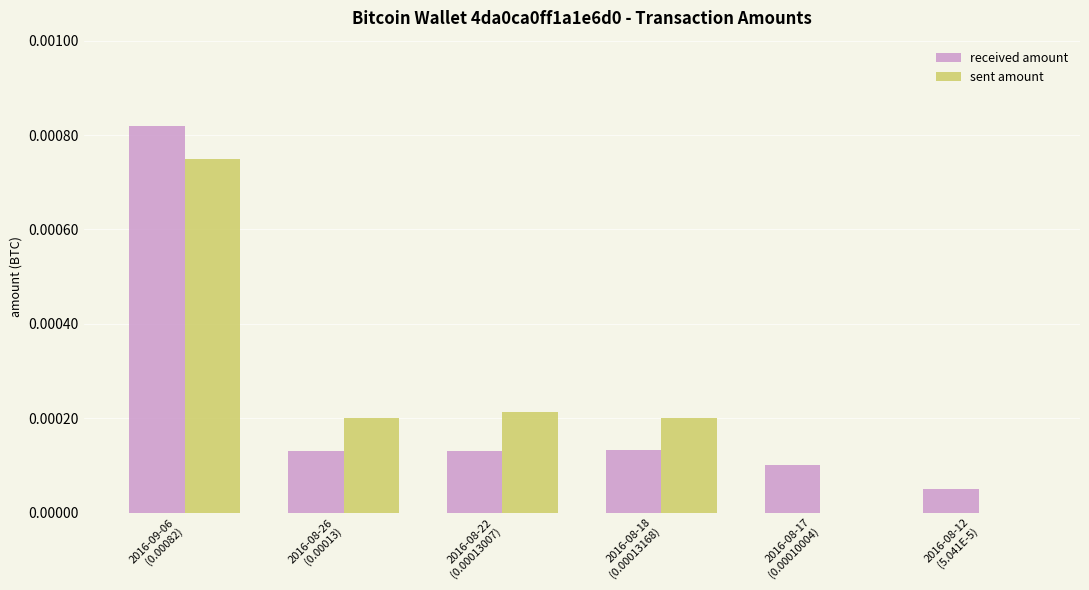

How many groups of bars are there?

6